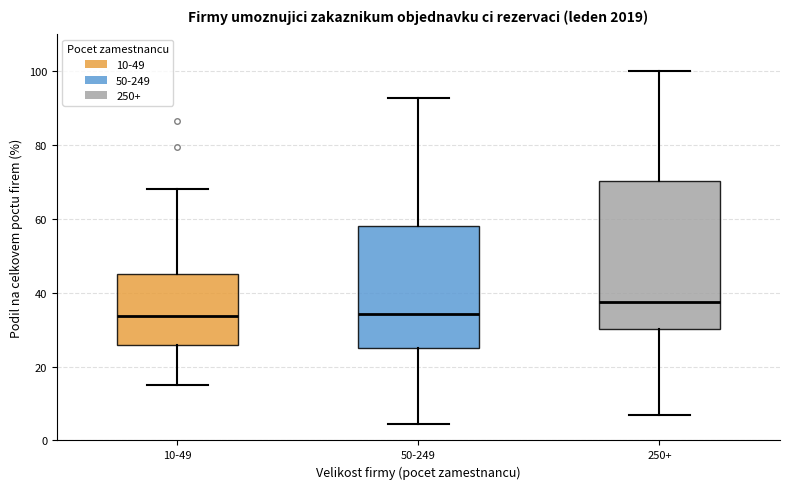

Where does the upper whisker of the box for 50-249 end on the y-axis? The values are not printed on the chart, so give them approximately, as read against the axis.

92